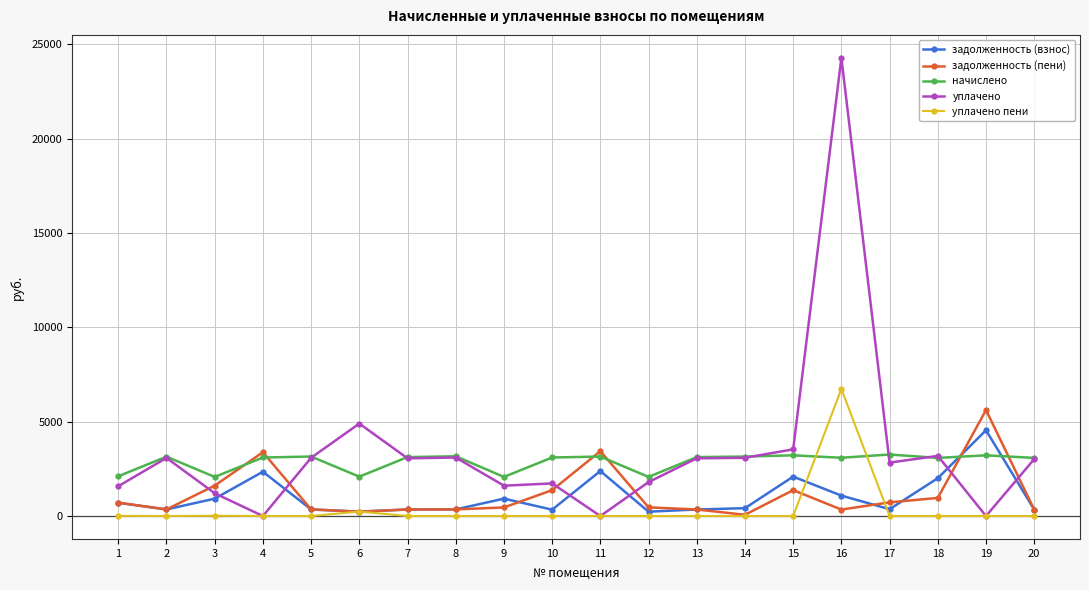

What is the approximate value of задолженность (пени) at 10?

1371.9